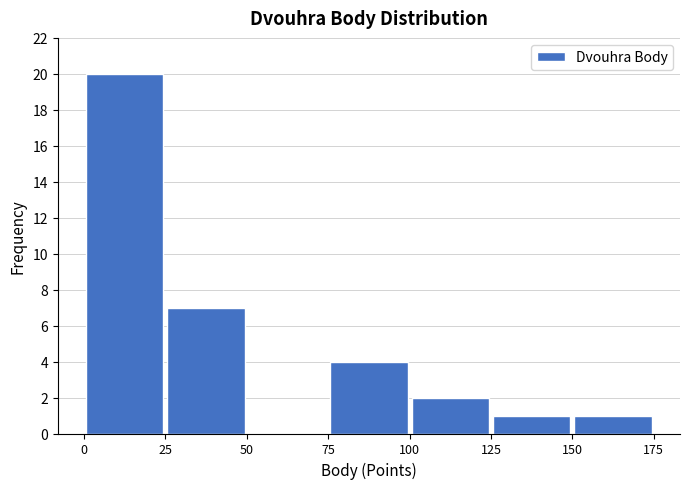

Reading left to right, transcribe this chart: for each bar, give the range it covers on the x-axis and its height. The values are not printed on the chart, so give them approximately, as read against the axis.

0 to 25: 20
25 to 50: 7
50 to 75: 0
75 to 100: 4
100 to 125: 2
125 to 150: 1
150 to 175: 1